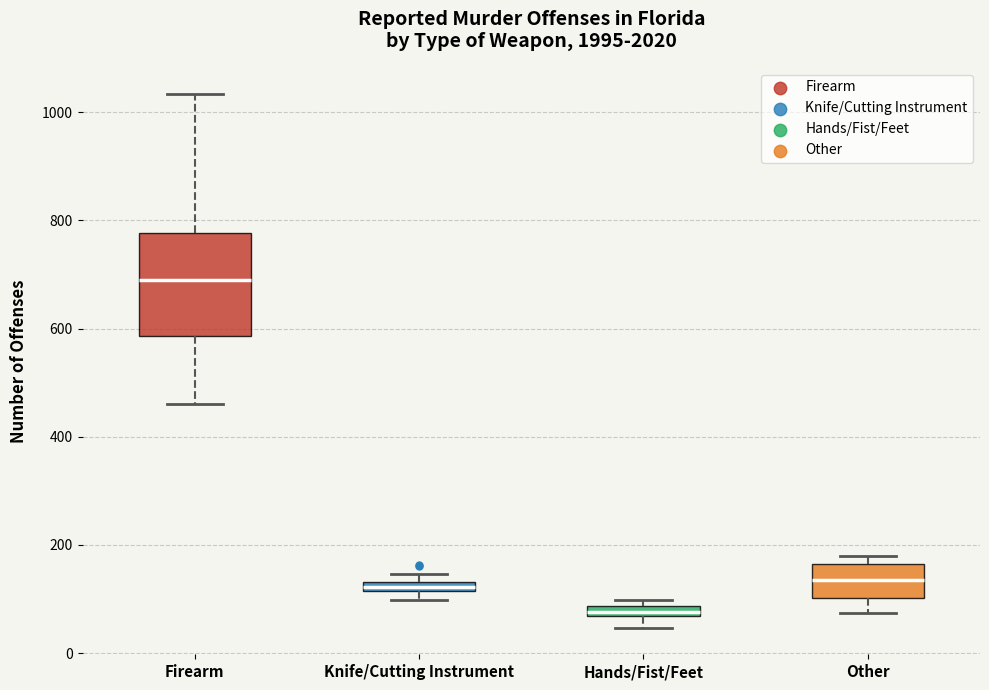

Comparing the boxes themselves (not the whiskers), which one is the tallest?

Firearm